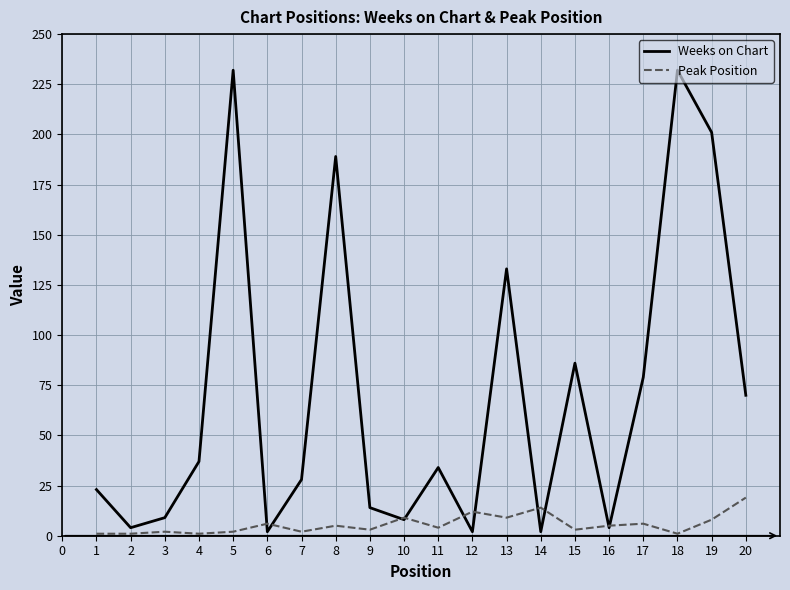

What are all the series names shown in the legend?

Weeks on Chart, Peak Position